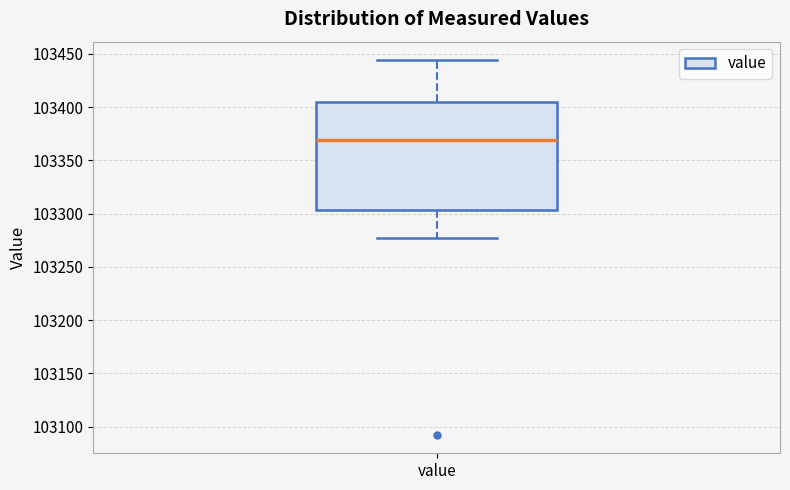

Where does the median line of the box for value sit on the y-axis? The values are not printed on the chart, so give them approximately, as read against the axis.

103370